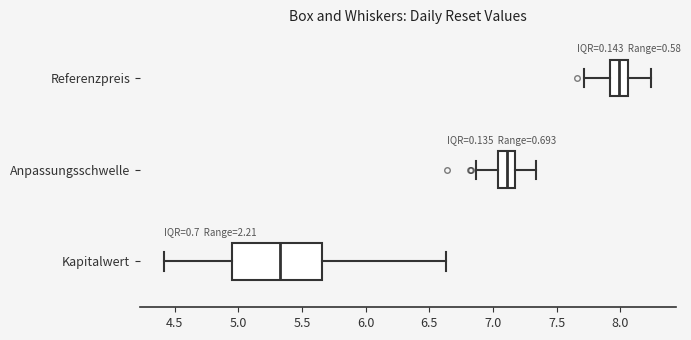

Reading bottom to top, read every box against the x-axis: the position of its median line, the range the box covers, and the ends of its whiskers. The values are not printed on the chart, so give them approximately, as read against the axis.

Kapitalwert: median 5.35, box 4.95 to 5.65, whiskers 4.40 to 6.65
Anpassungsschwelle: median 7.10, box 7.05 to 7.20, whiskers 6.85 to 7.35
Referenzpreis: median 8.00, box 7.90 to 8.05, whiskers 7.70 to 8.25